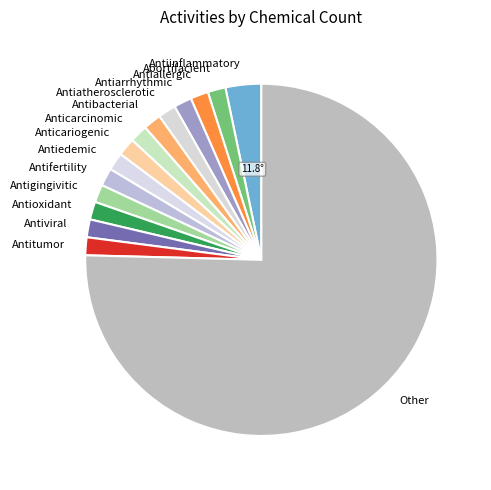

Which slice represents more than half of the pie?

Other